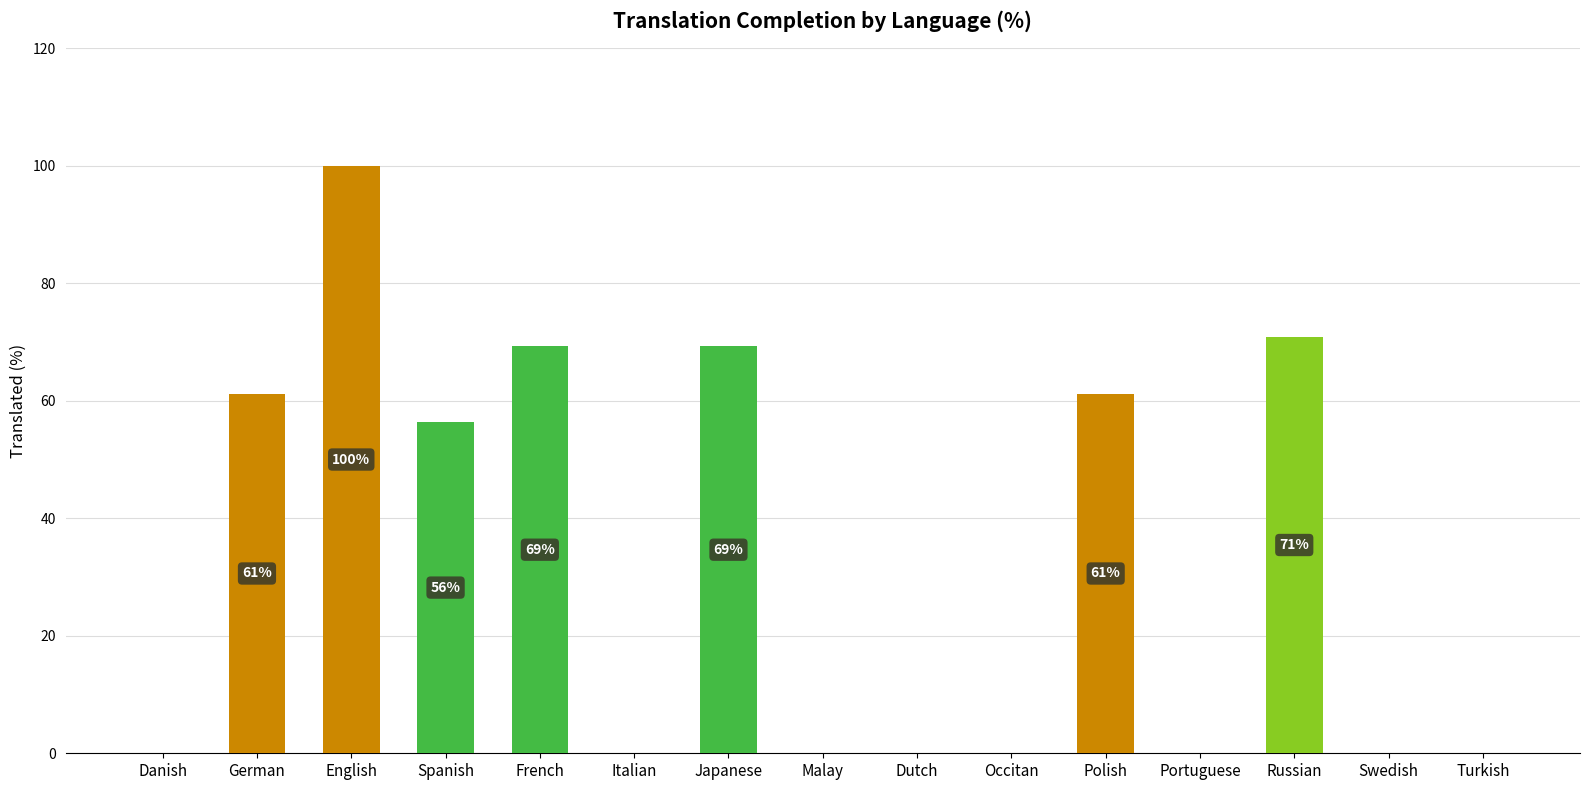

The value at German is 61.2. True or false?

True